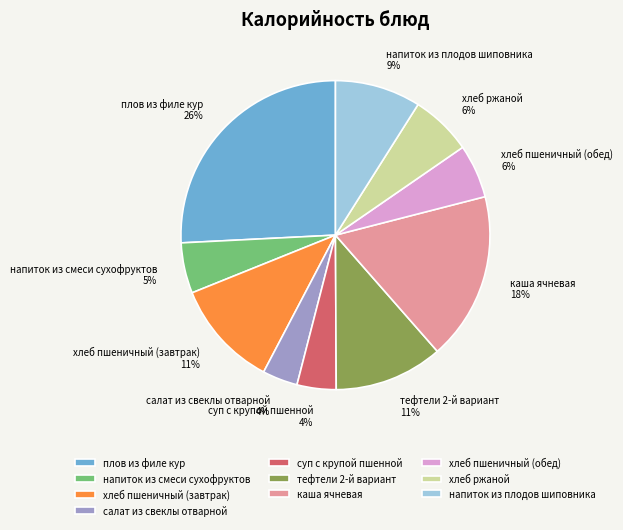

To the nearest percent, what is the difference between the largest and smallest slice percentages?

22%